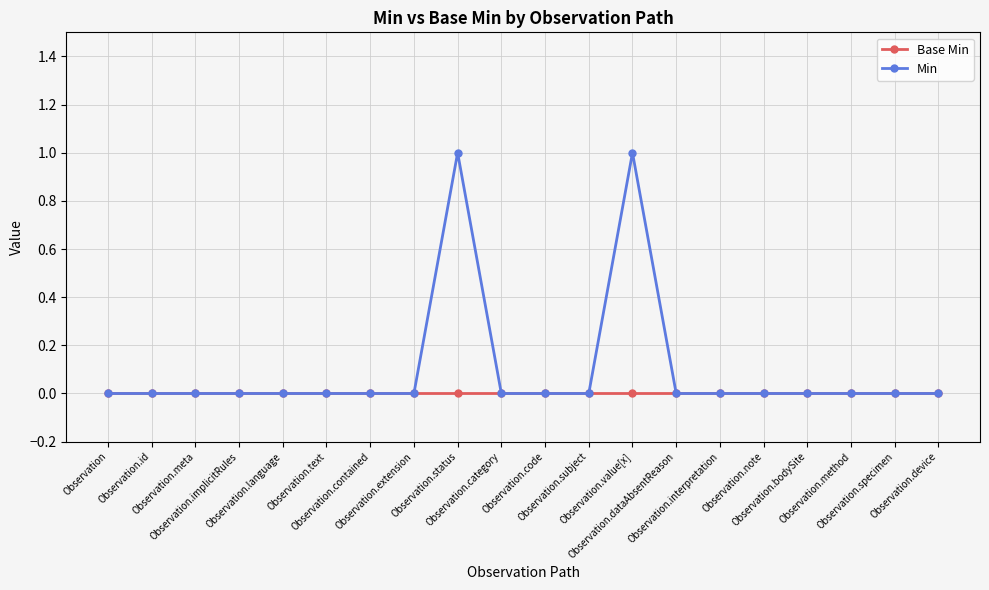

Is it true that Min equals 0 at Observation.code?

True